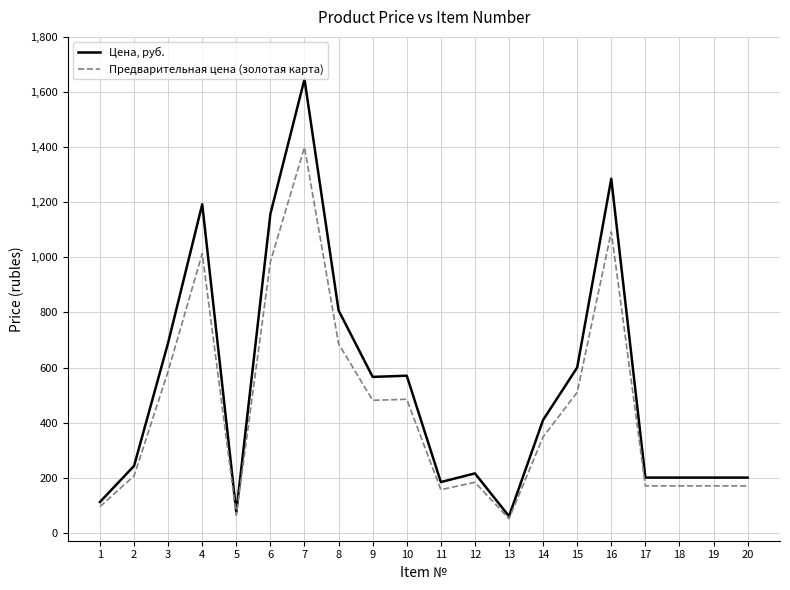

At which label does Цена, руб. reach its peak?

7